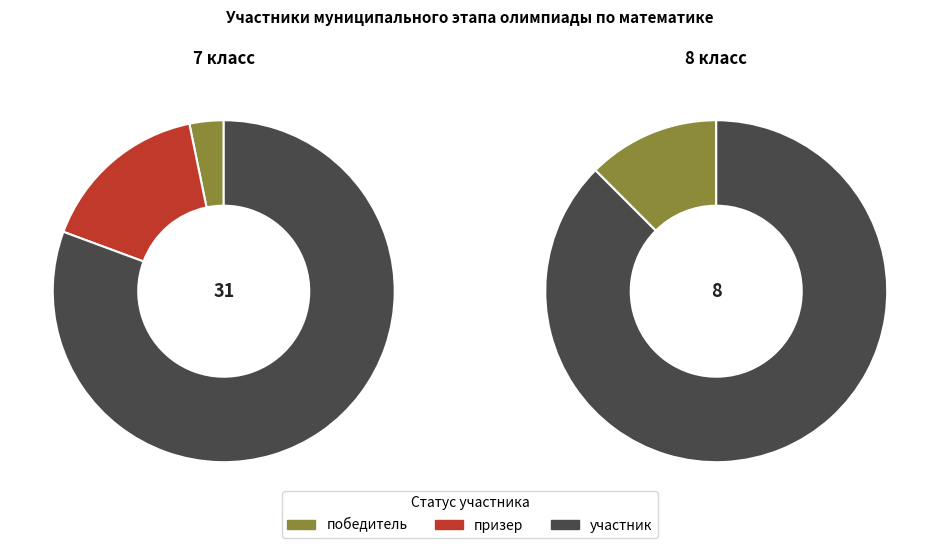

Does 8 класс represent more than half of the total?

No